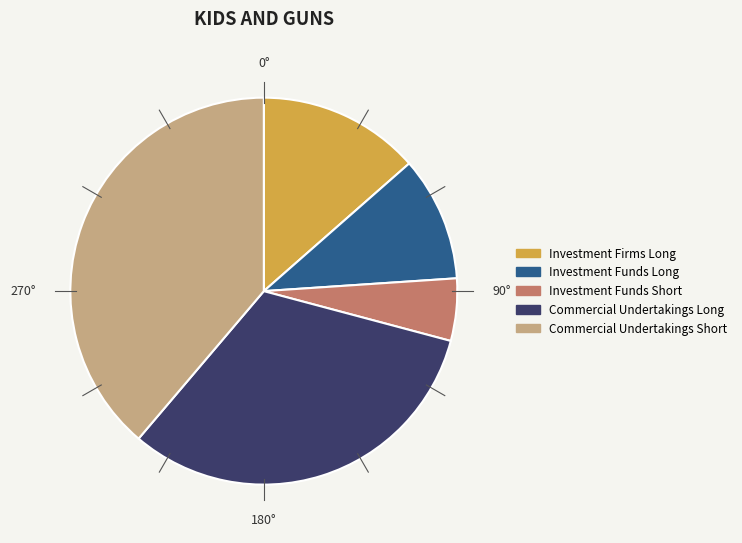

Does any single category account for the majority?

No